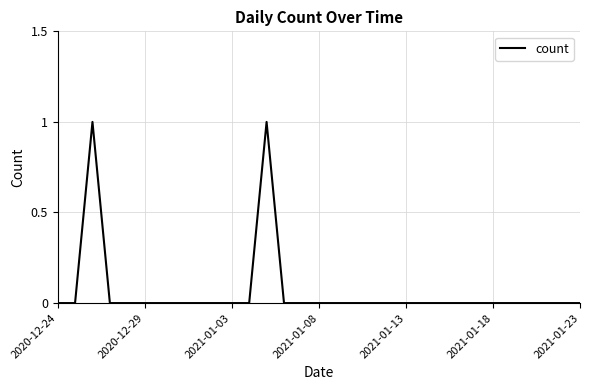

Does the chart have visible grid lines?

Yes